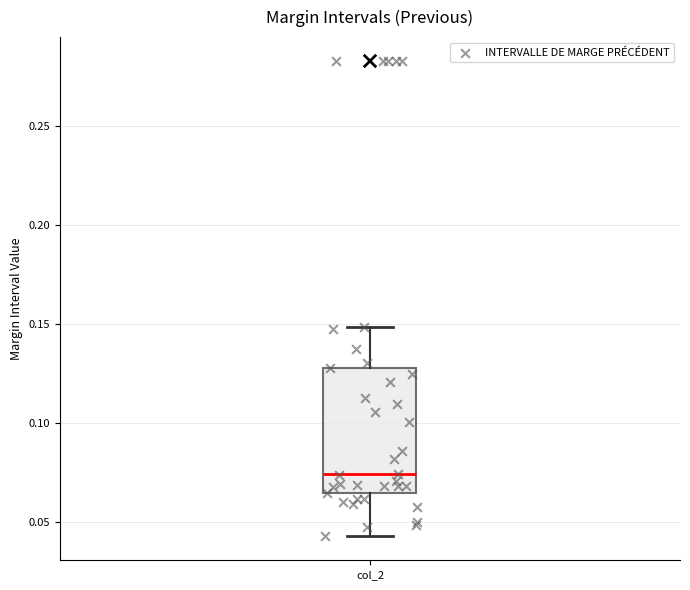

Transcribe this box plot: give where the median line is, the range the box spans, and where the two whiskers end, as read against the y-axis. The values are not printed on the chart, so give them approximately, as read against the axis.

median 0.075, box 0.065 to 0.130, whiskers 0.045 to 0.150